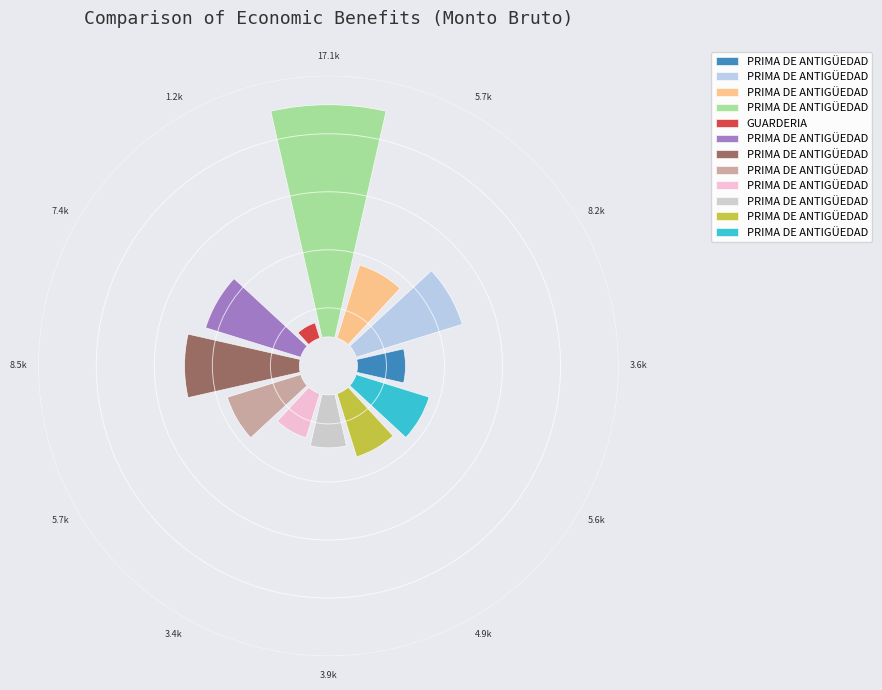

Does any single category account for the majority?

No